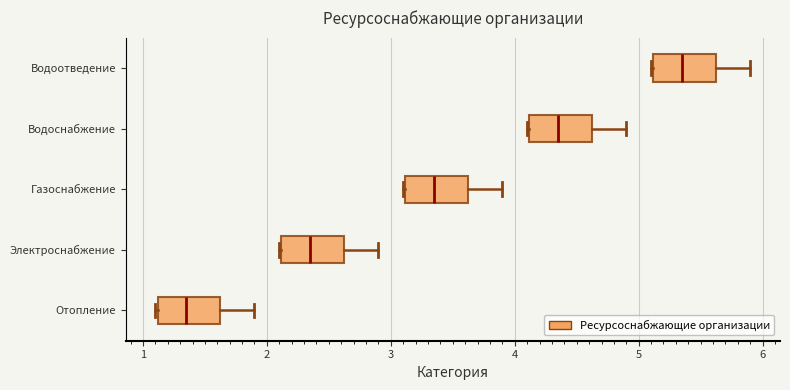

Which box has the furthest to the left median line?

Отопление